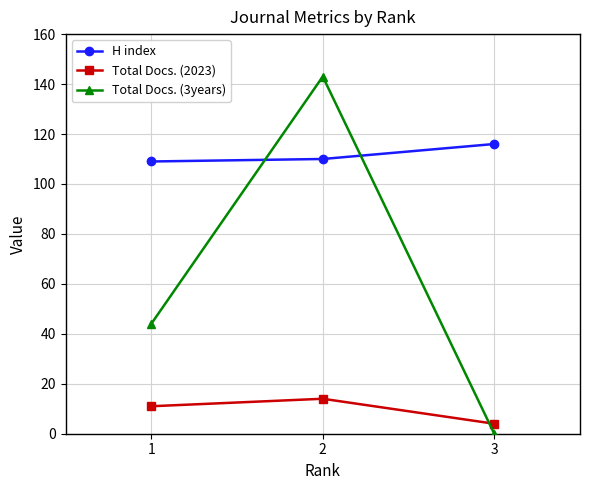

What is the approximate value of Total Docs. (2023) at 3, to the nearest 5?

5